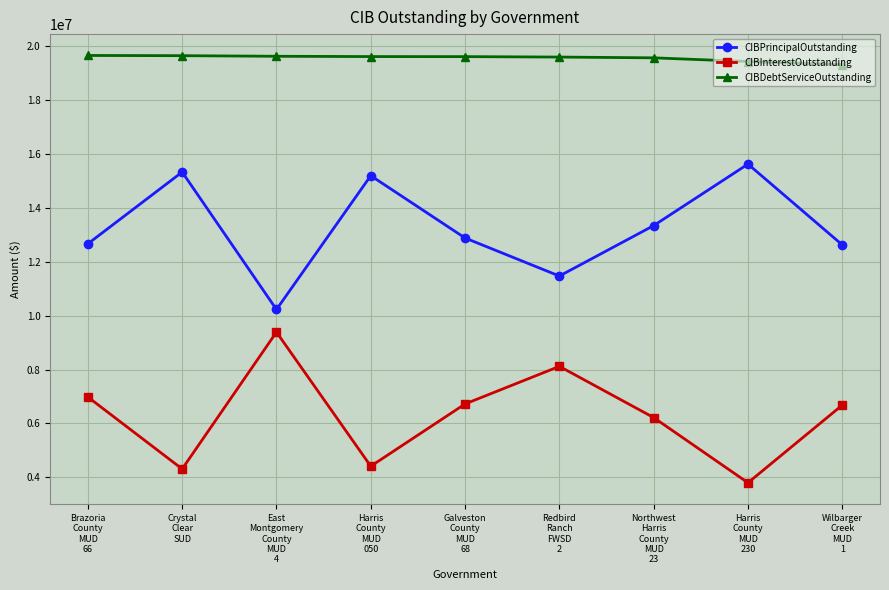

What is the label of the 7th point from the right?

East
Montgomery
County
MUD
4